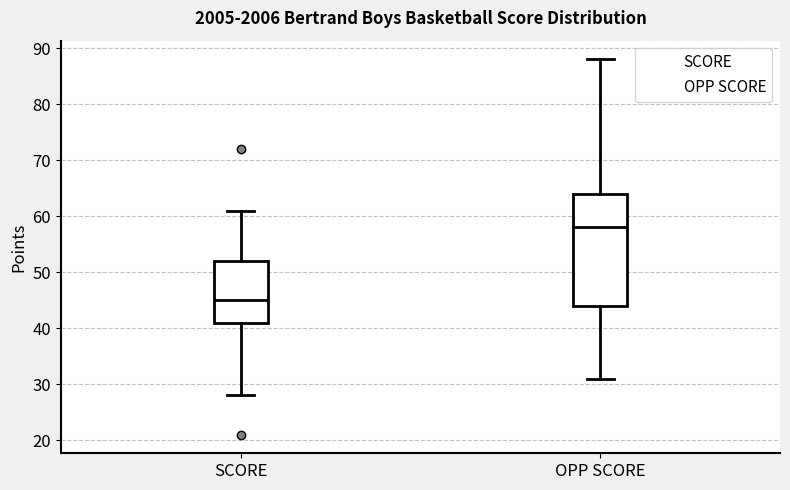

Reading left to right, transcribe this box plot: for each box, give where its median line is, the range the box spans, and where its two whiskers end, as read against the y-axis. The values are not printed on the chart, so give them approximately, as read against the axis.

SCORE: median 45, box 41 to 52, whiskers 28 to 61
OPP SCORE: median 58, box 44 to 64, whiskers 31 to 88